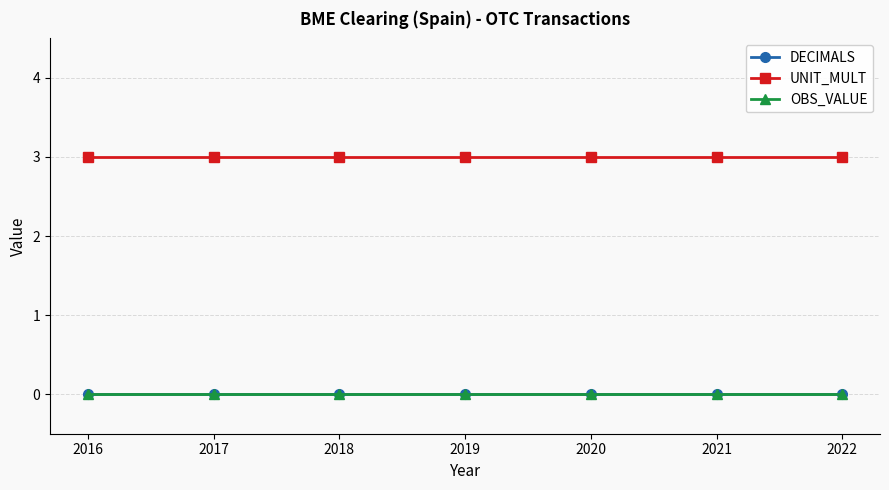

Which category has the lowest value in the UNIT_MULT series?

2016